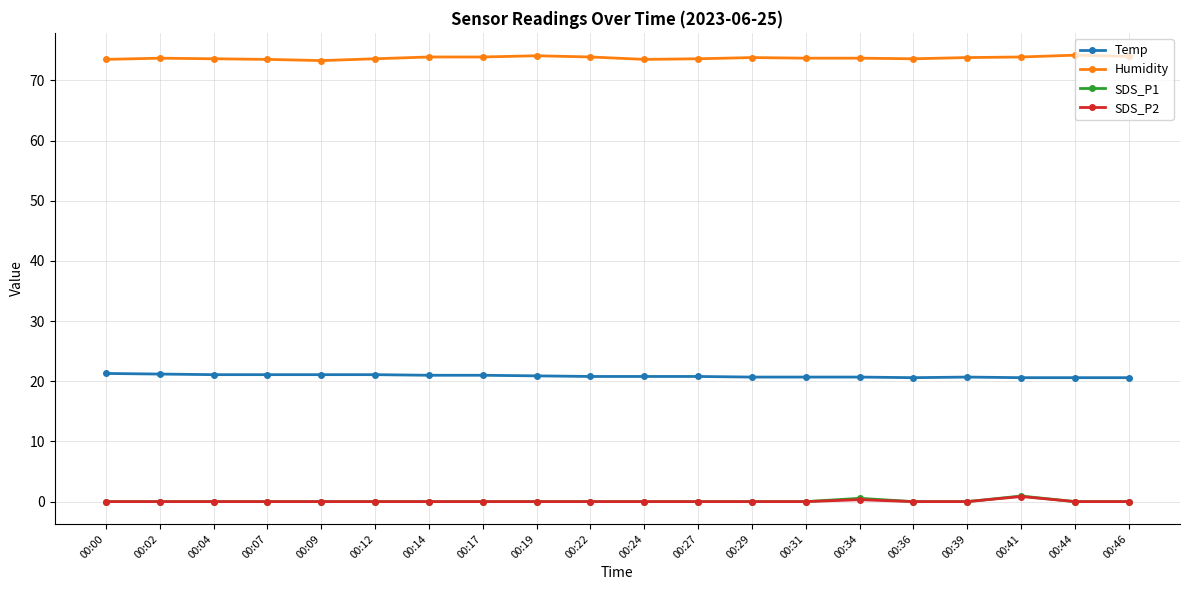

What is the spread (max minus min) of values at 00:27?

73.6